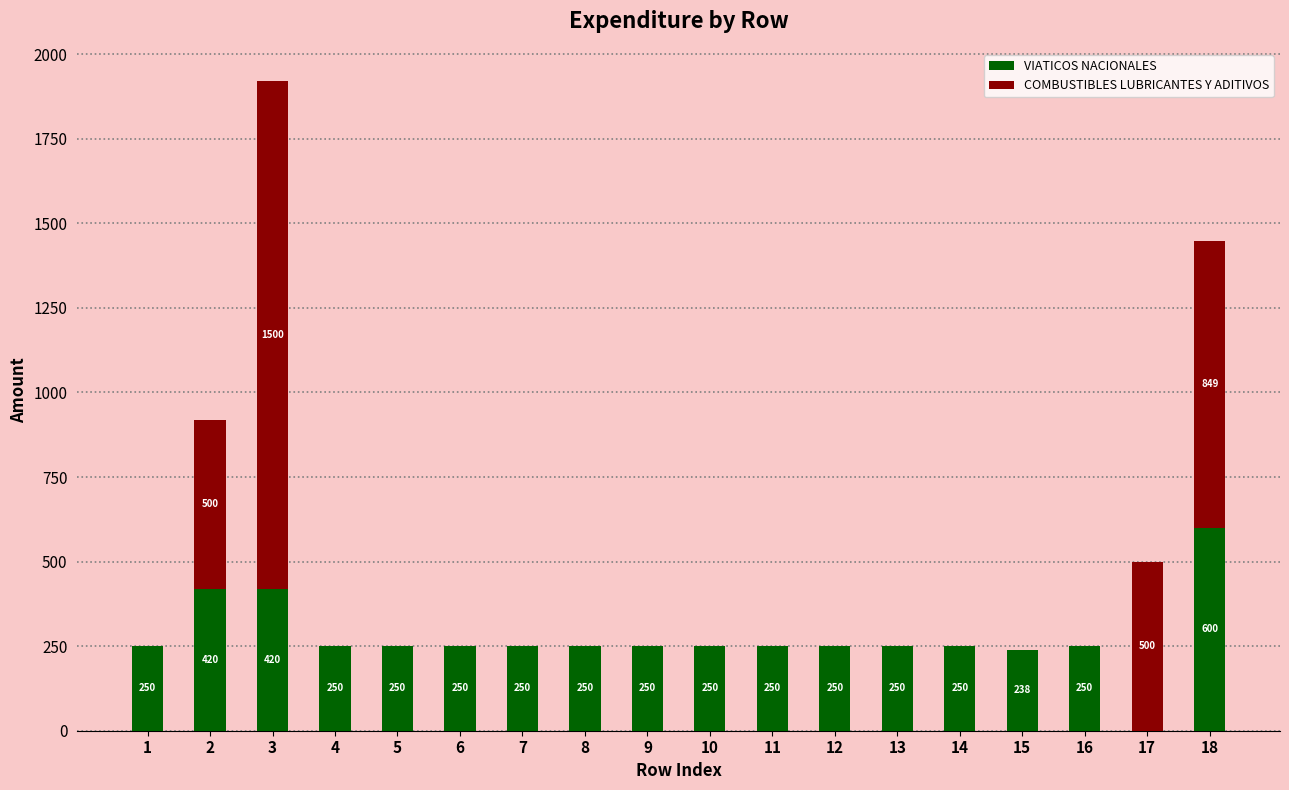

What is the sum of all VIATICOS NACIONALES values?

4928